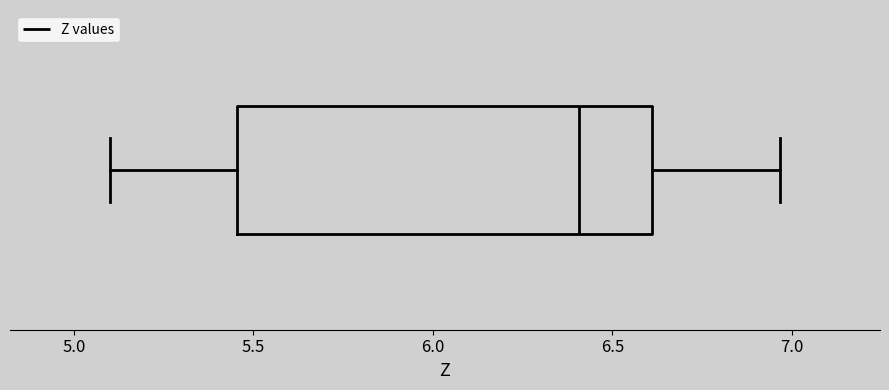

Transcribe this box plot: give where the median line is, the range the box spans, and where the two whiskers end, as read against the x-axis. The values are not printed on the chart, so give them approximately, as read against the axis.

median 6.40, box 5.45 to 6.60, whiskers 5.10 to 6.95